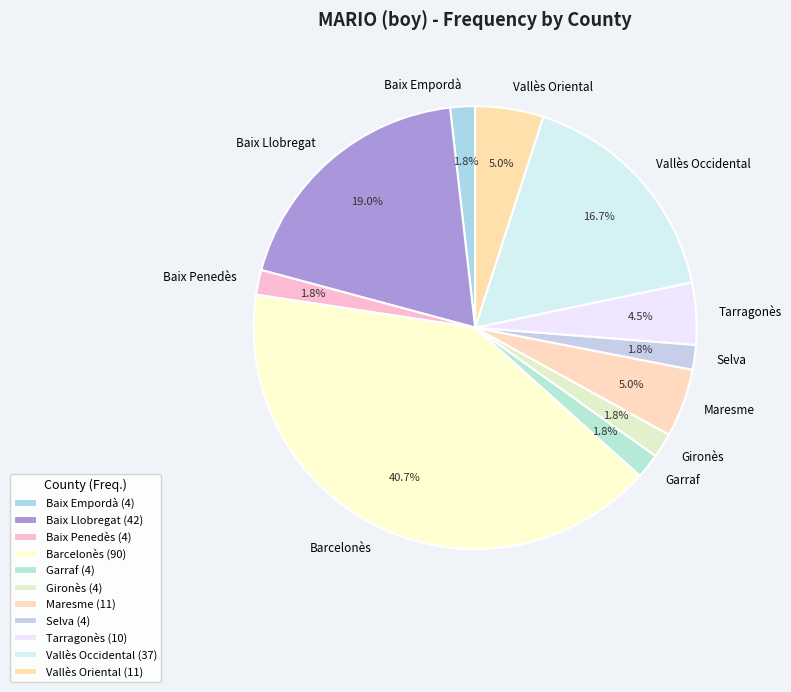

What percentage is the Gironès slice, to the nearest percent?

2%